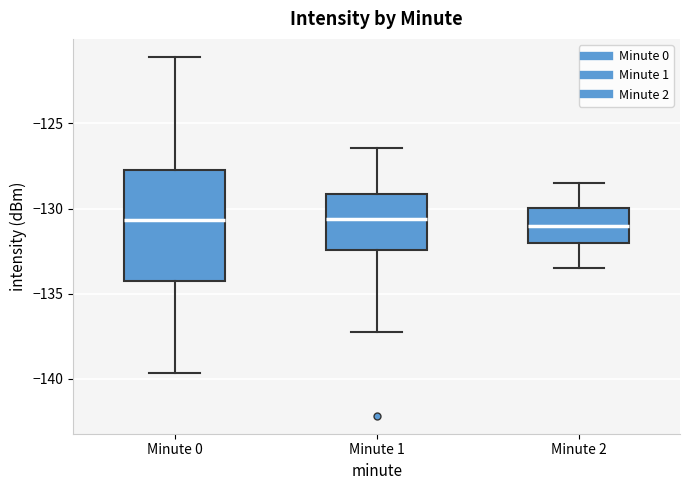

Comparing the boxes themselves (not the whiskers), which one is the tallest?

Minute 0